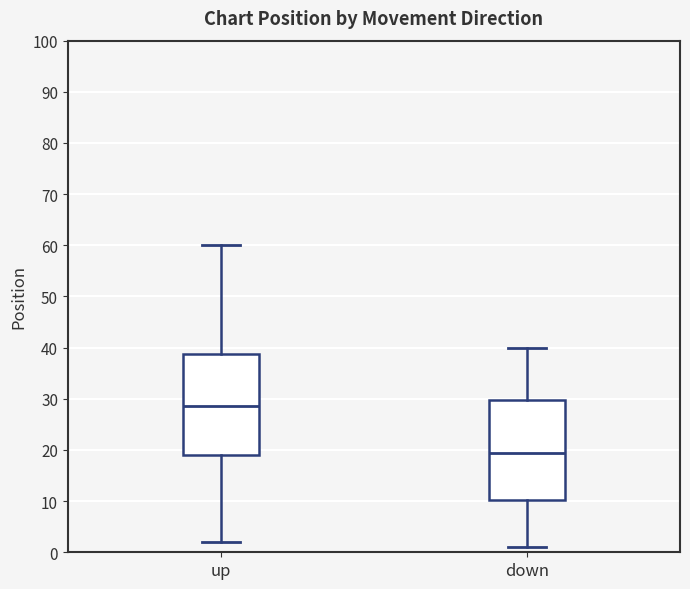

Which box's median line is the highest?

up